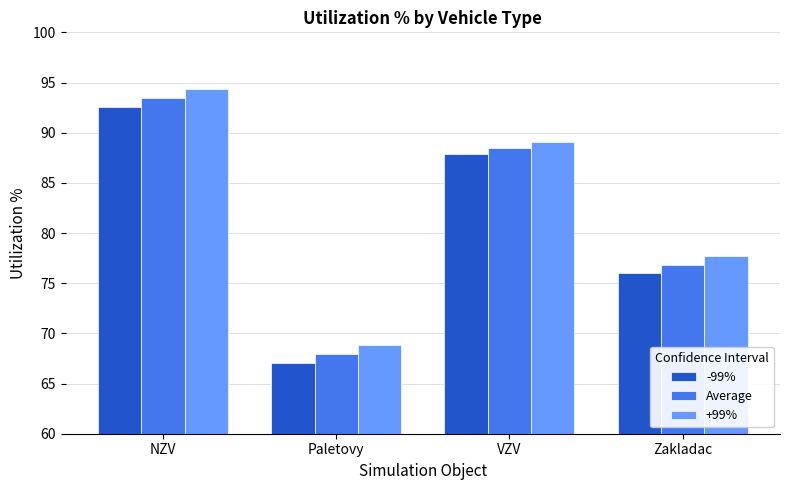

What is the maximum value shown in the chart?

94.4